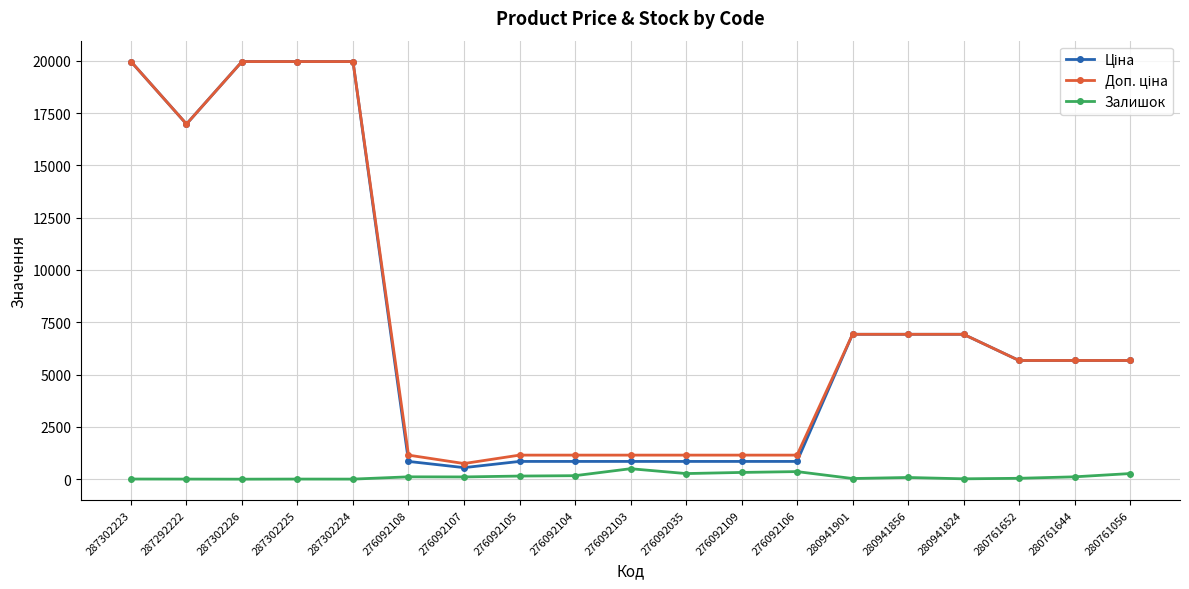

What is the sum of all Залишок values?

2557.0